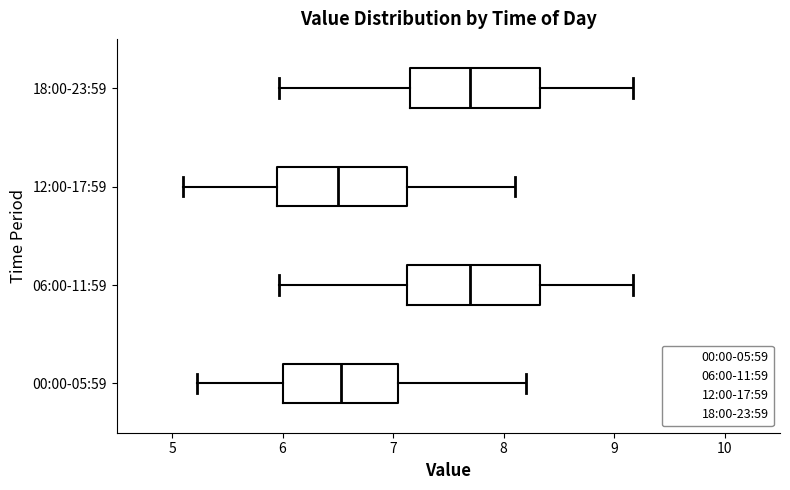

Where does the right whisker of the box for 18:00-23:59 end on the x-axis? The values are not printed on the chart, so give them approximately, as read against the axis.

9.2